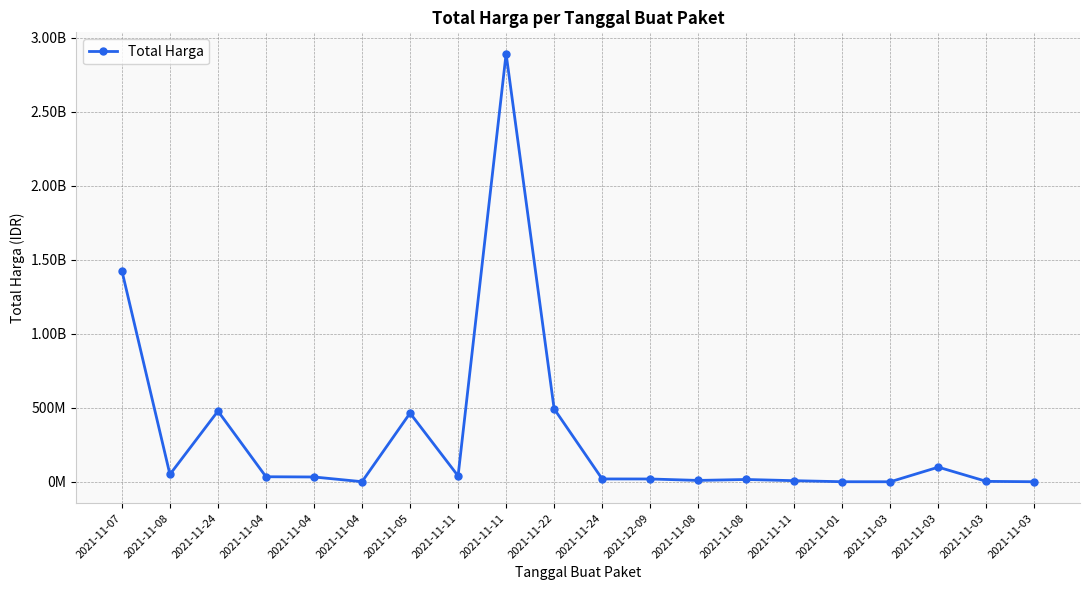

What is the ratio of the value at 2021-11-22 to the value at 2021-11-04?

853.1